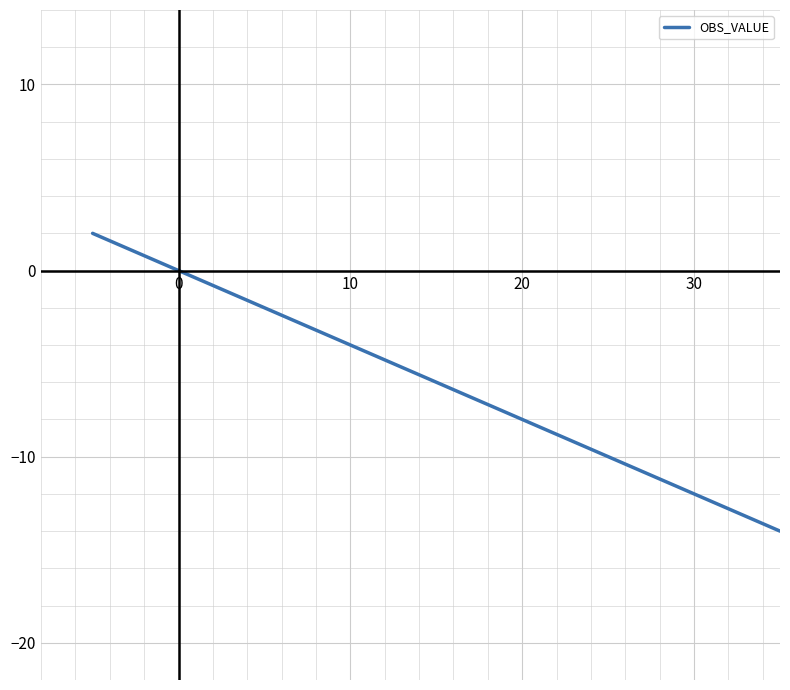

What is the smallest value displayed?

-14